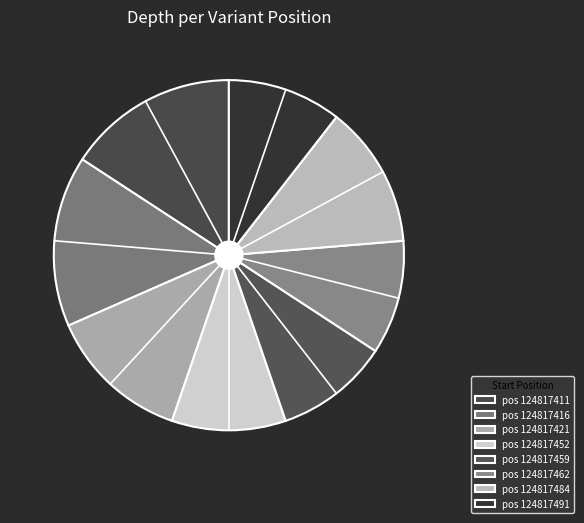

How many segments does this pie chart have?

8